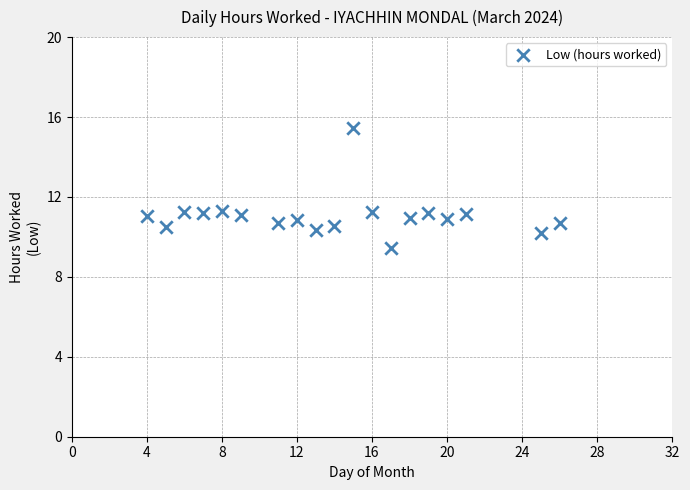

What is the range of X values (max minus min)?

22.0